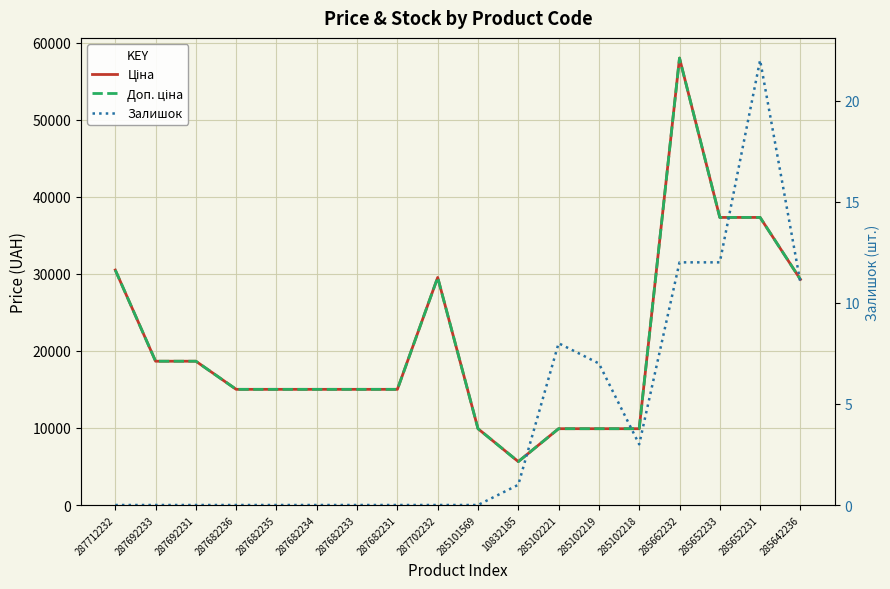

The Ціна series shows 15019.2 at 287682235. True or false?

True